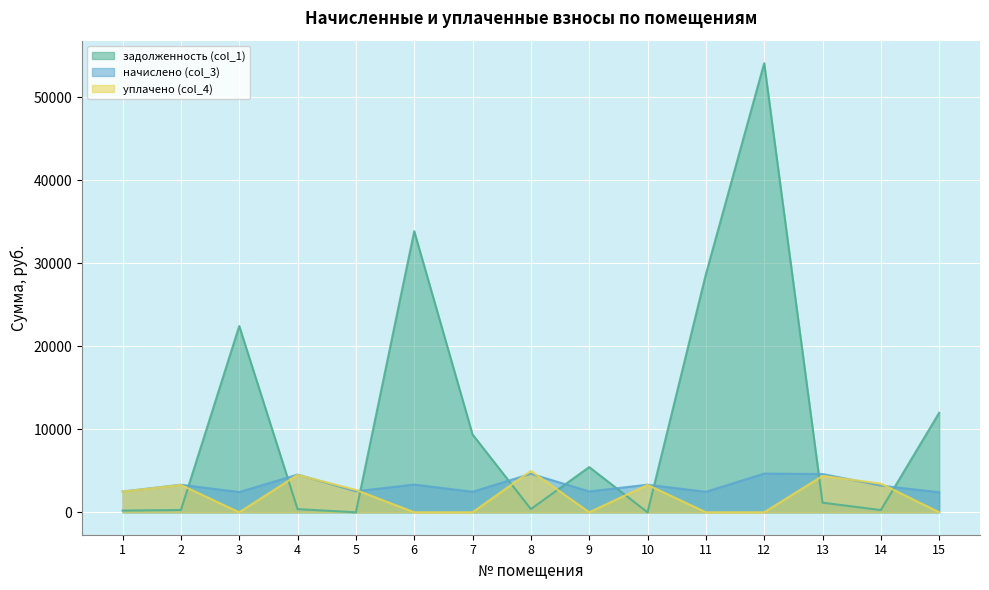

Where does the начислено (col_3) series first go above 3212?

2